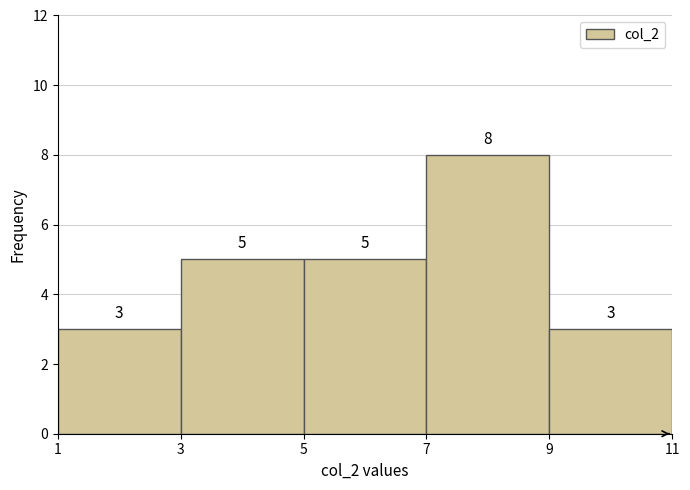

Reading left to right, list every bar in this chart as the range it spans on the x-axis followed by its height.

1 to 3: 3
3 to 5: 5
5 to 7: 5
7 to 9: 8
9 to 11: 3